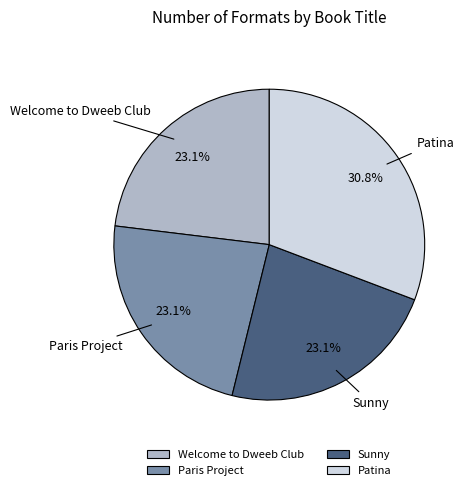

What is the largest slice in the pie chart?

Patina